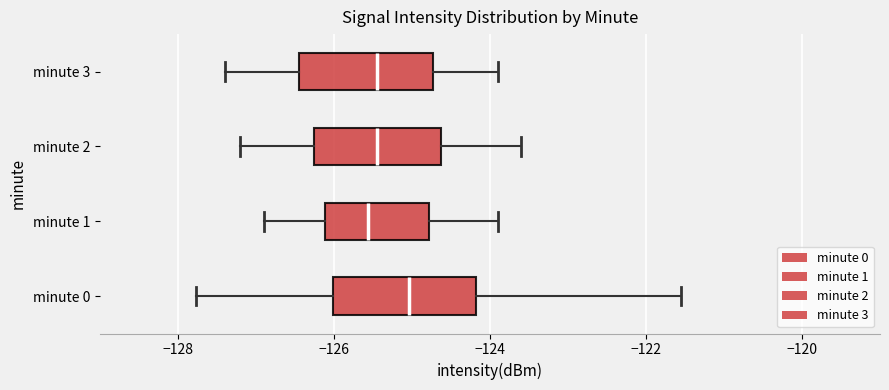

Where does the right whisker of the box for minute 3 end on the x-axis? The values are not printed on the chart, so give them approximately, as read against the axis.

-123.8